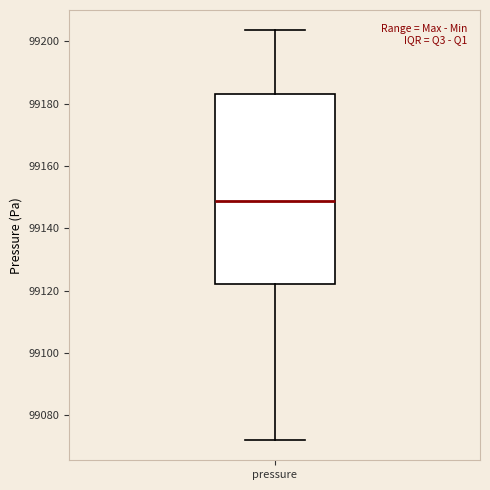

Where is the lower edge of the box for pressure on the y-axis? The values are not printed on the chart, so give them approximately, as read against the axis.

99122